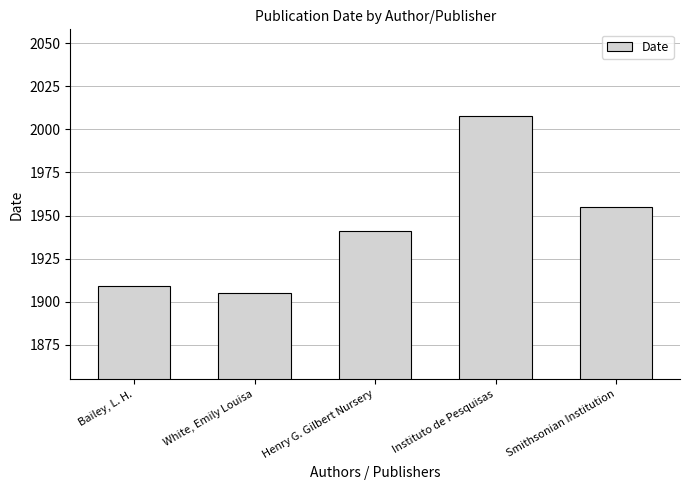

Rank the categories by value from highest to lowest.

Instituto de Pesquisas, Smithsonian Institution, Henry G. Gilbert Nursery, Bailey, L. H., White, Emily Louisa